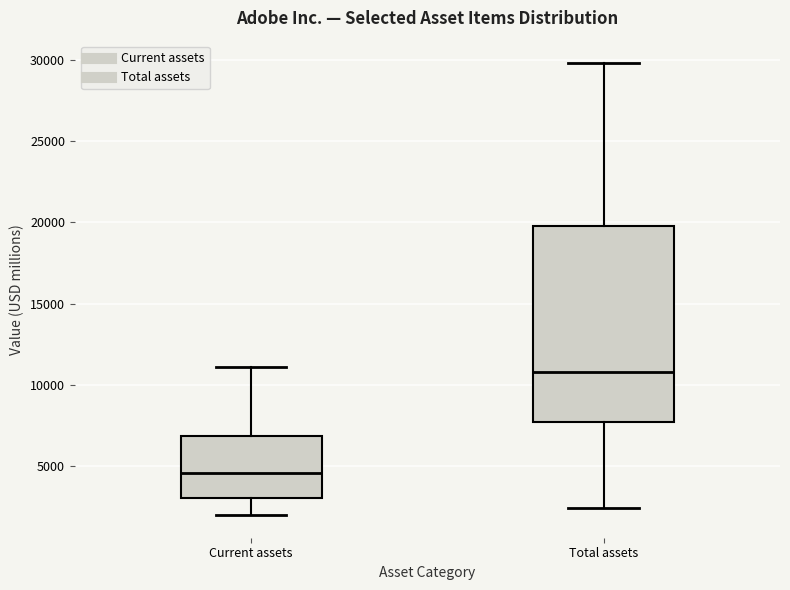

Reading left to right, read every box against the y-axis: the position of its median line, the range the box covers, and the ends of its whiskers. The values are not printed on the chart, so give them approximately, as read against the axis.

Current assets: median 4500, box 3000 to 7000, whiskers 2000 to 11000
Total assets: median 11000, box 7500 to 20000, whiskers 2500 to 30000